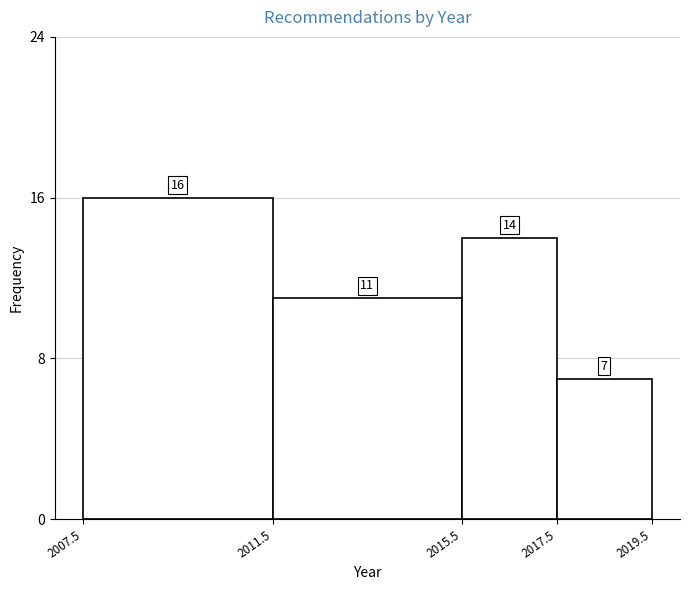

Which range on the x-axis has the tallest bar?

2007.5 to 2011.5